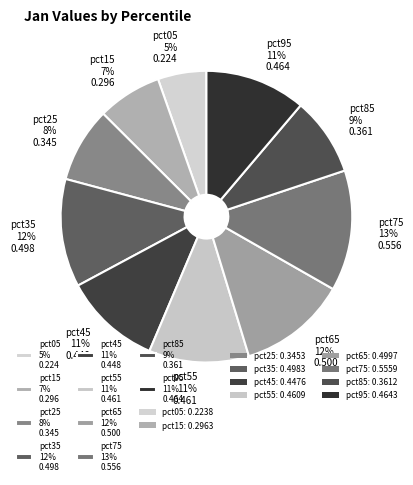

Is pct35 the majority of the pie?

No